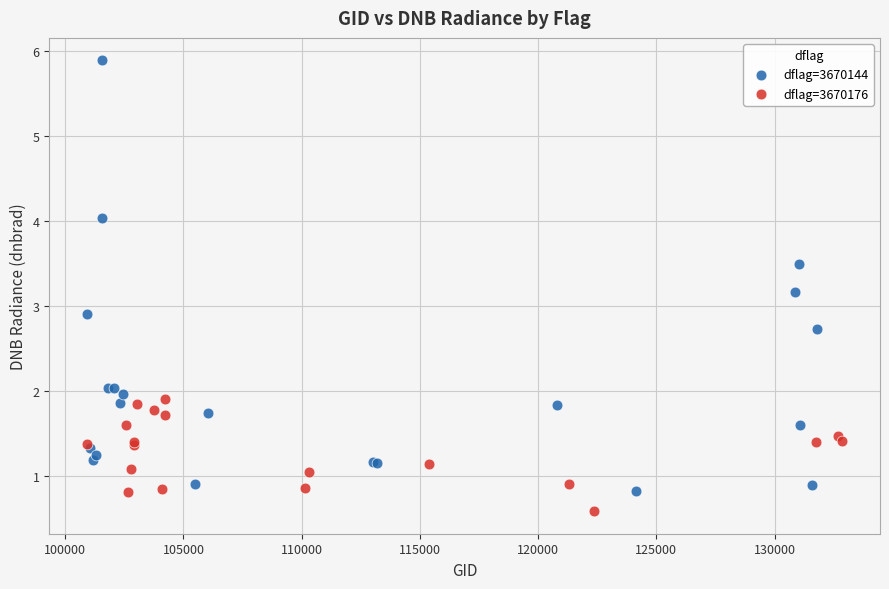

Which series contains the highest Y value?

dflag=3670144